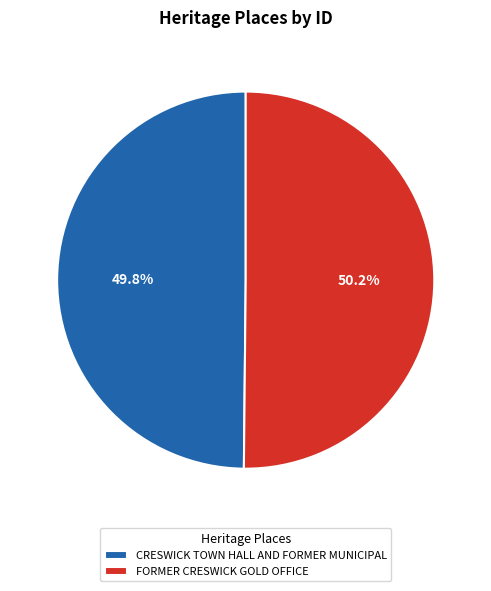

To the nearest percent, what is the combined percentage of CRESWICK TOWN HALL AND FORMER MUNICIPAL and FORMER CRESWICK GOLD OFFICE?

100%